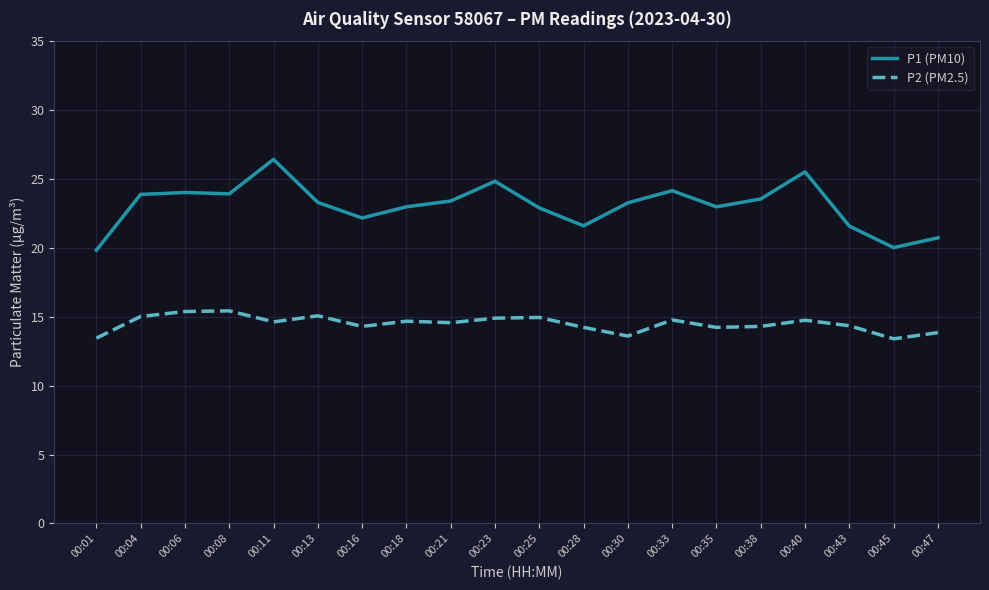

What is the difference between the P1 (PM10) values at 00:04 and 00:35?

0.9